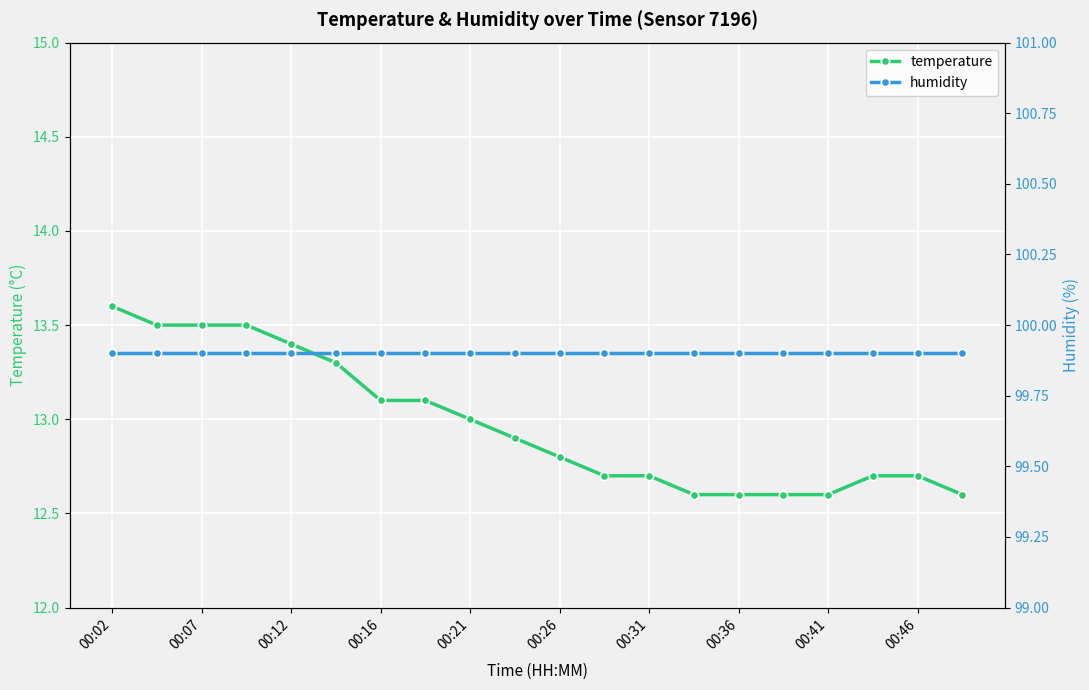

Does the chart display data point markers on the line(s)?

Yes